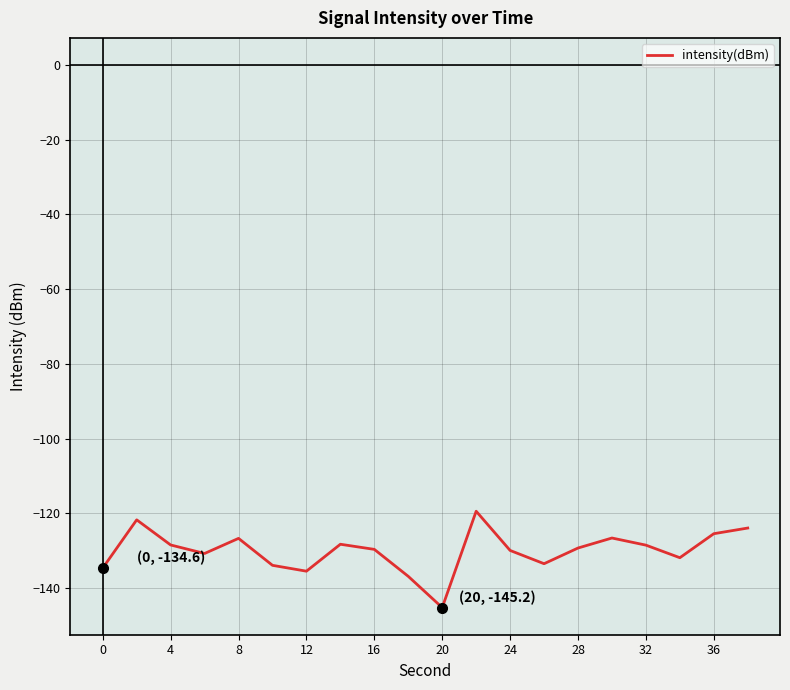

What is the difference between the maximum and minimum values?

25.8